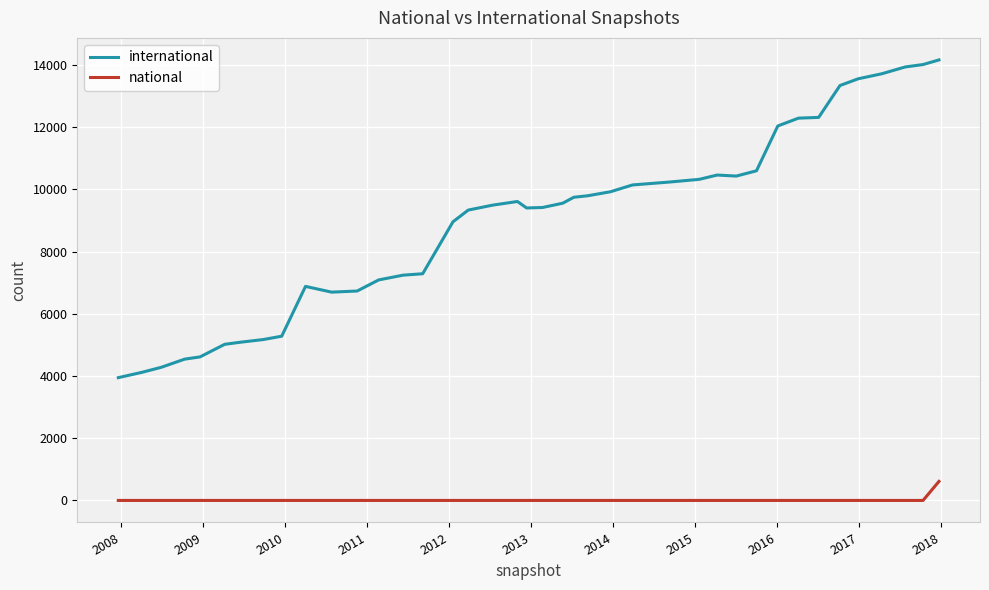

Which series has the largest total across all categories?

international